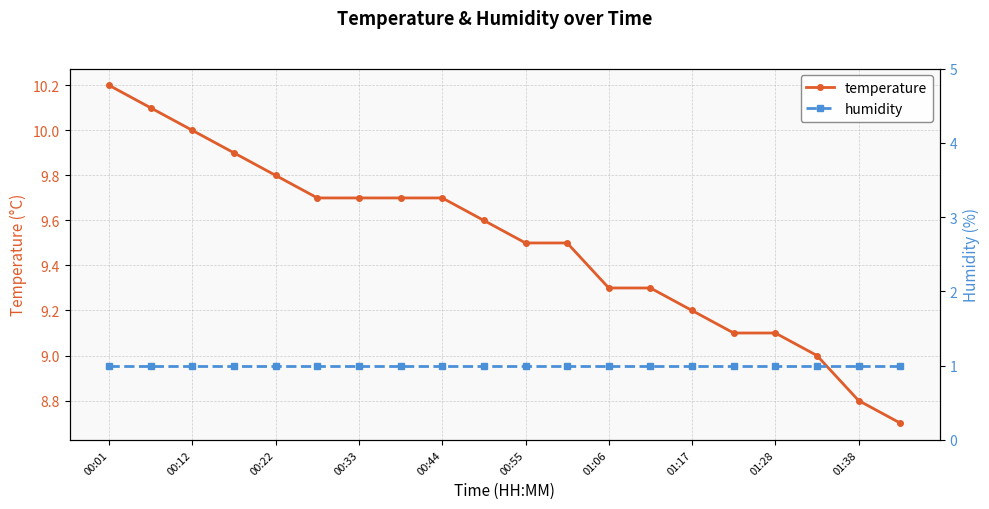

True or false: temperature has a value of 1.9 at 00:55.

False